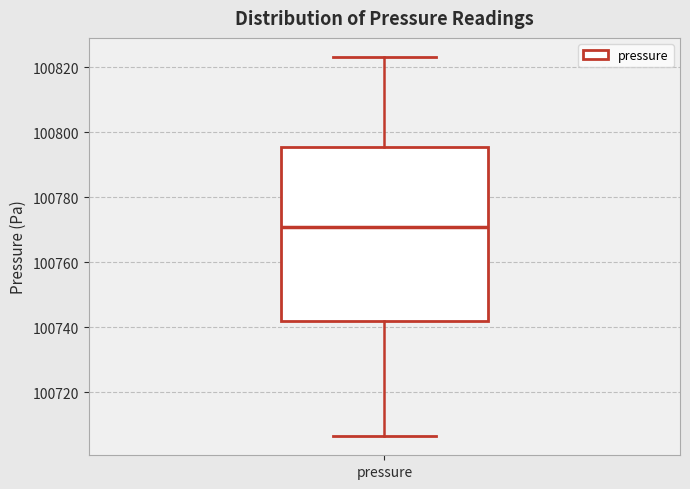

Where does the upper whisker of the box for pressure end on the y-axis? The values are not printed on the chart, so give them approximately, as read against the axis.

100824